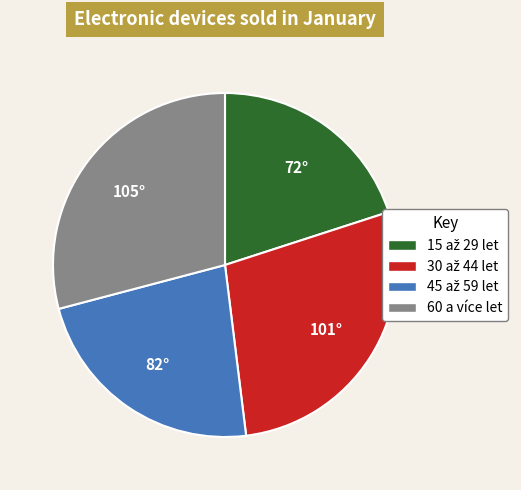

Is there a majority slice in this chart?

No